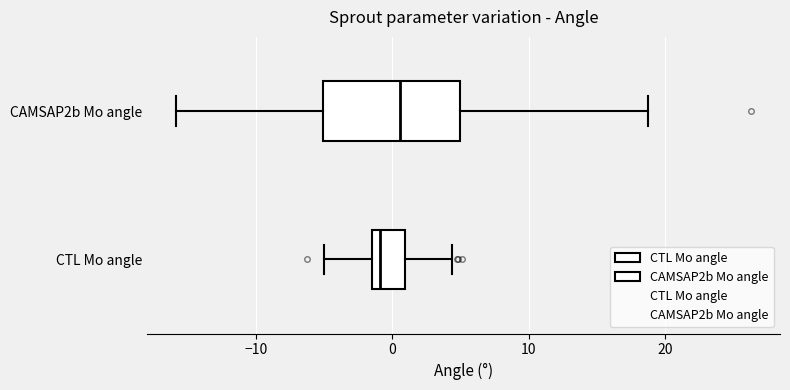

Which box's median line is the furthest to the right?

CAMSAP2b Mo angle